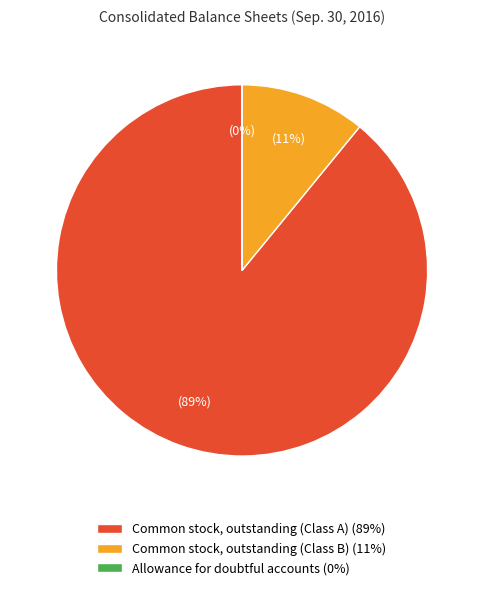

Is the sum of Common stock, outstanding (Class B) and Common stock, outstanding (Class A) greater than half?

Yes